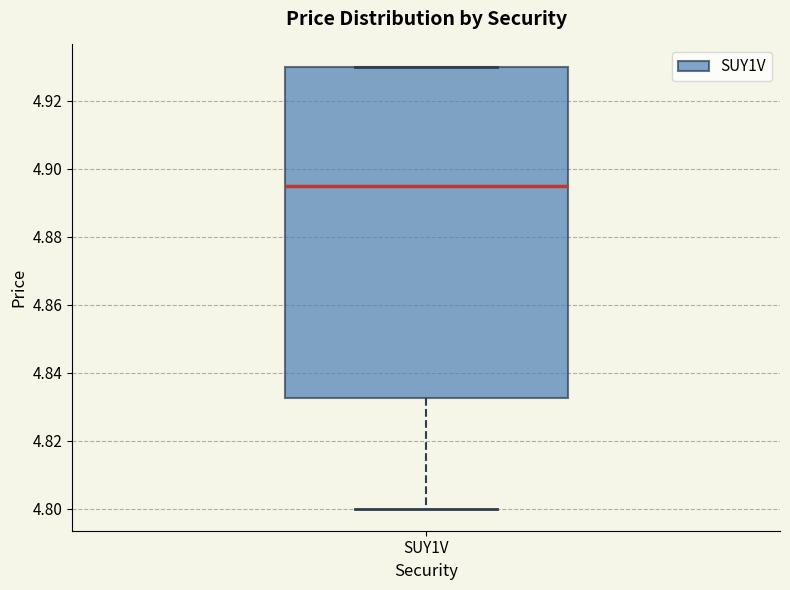

Read this box plot against the y-axis: the position of the median line, the range covered by the box, and the ends of both whiskers. The values are not printed on the chart, so give them approximately, as read against the axis.

median 4.896, box 4.832 to 4.930, whiskers 4.800 to 4.930